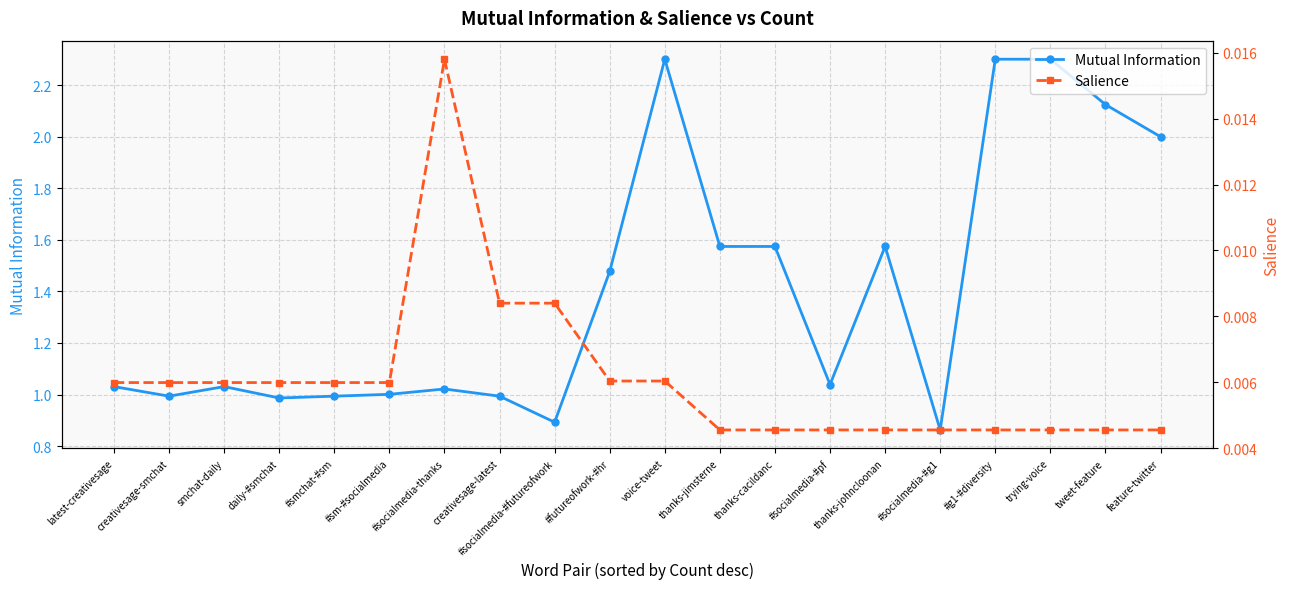

What is the spread (max minus min) of values at #socialmedia-thanks?

1.0